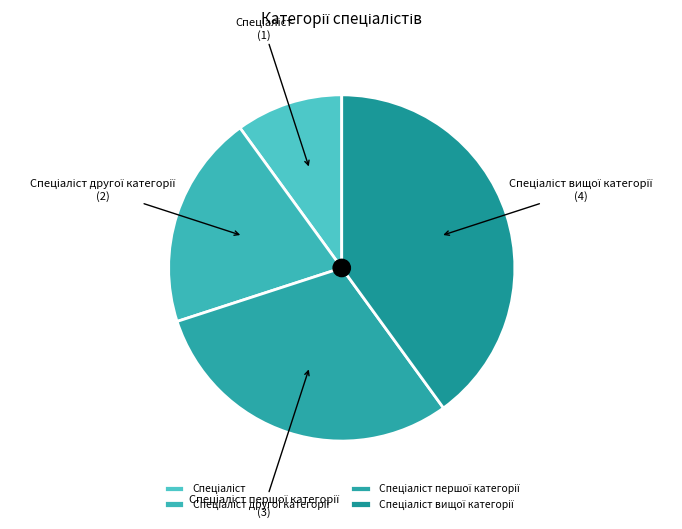

Is there a majority slice in this chart?

No